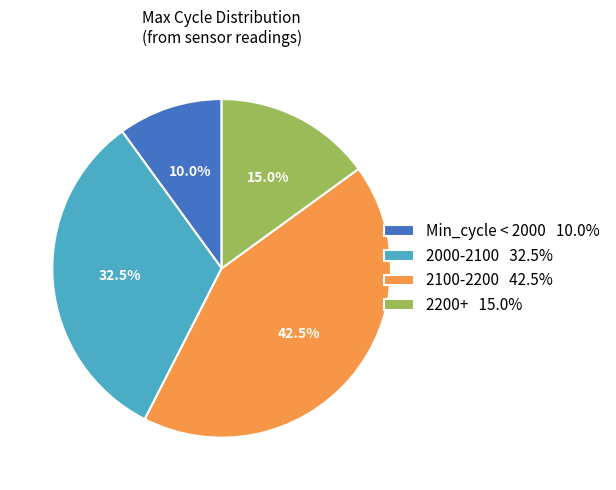

Is there a majority slice in this chart?

No